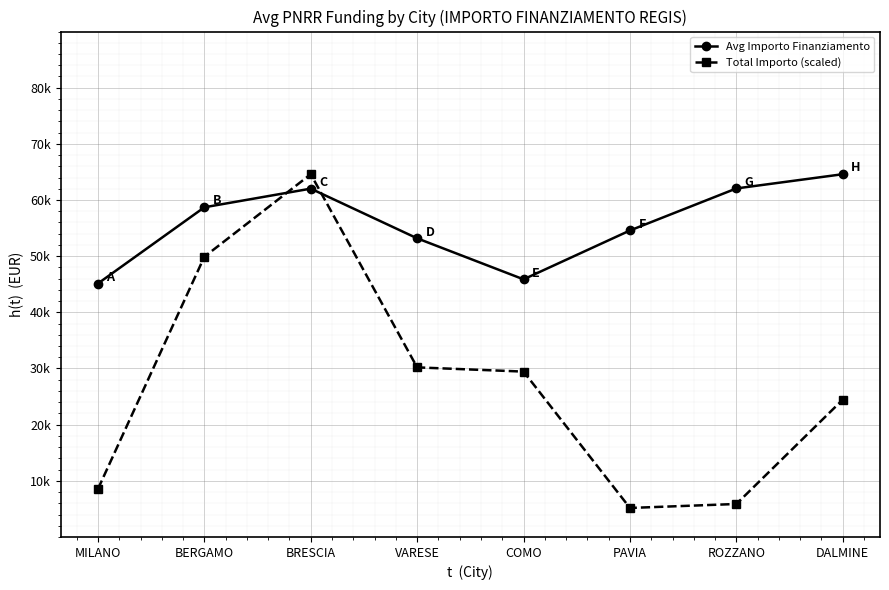

What position from the left is BERGAMO?

2